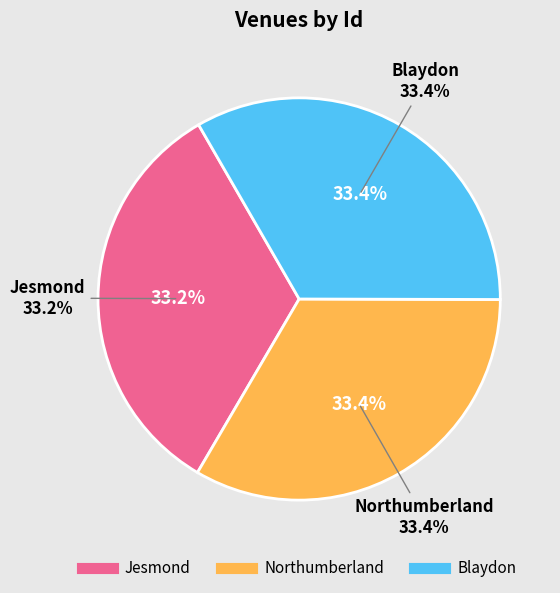

What portion of the pie excludes Northumberland?

66.6%